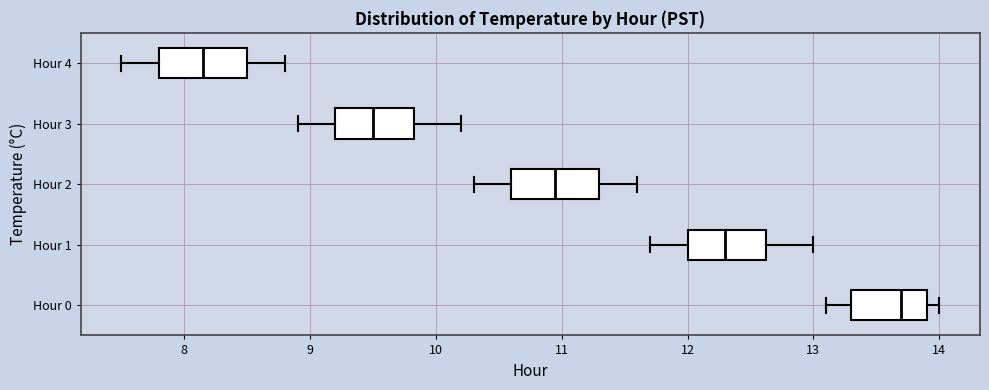

Reading bottom to top, transcribe this box plot: for each box, give where its median line is, the range the box spans, and where its two whiskers end, as read against the x-axis. The values are not printed on the chart, so give them approximately, as read against the axis.

Hour 0: median 13.7, box 13.3 to 13.9, whiskers 13.1 to 14.0
Hour 1: median 12.3, box 12.0 to 12.6, whiskers 11.7 to 13.0
Hour 2: median 11.0, box 10.6 to 11.3, whiskers 10.3 to 11.6
Hour 3: median 9.5, box 9.2 to 9.8, whiskers 8.9 to 10.2
Hour 4: median 8.2, box 7.8 to 8.5, whiskers 7.5 to 8.8